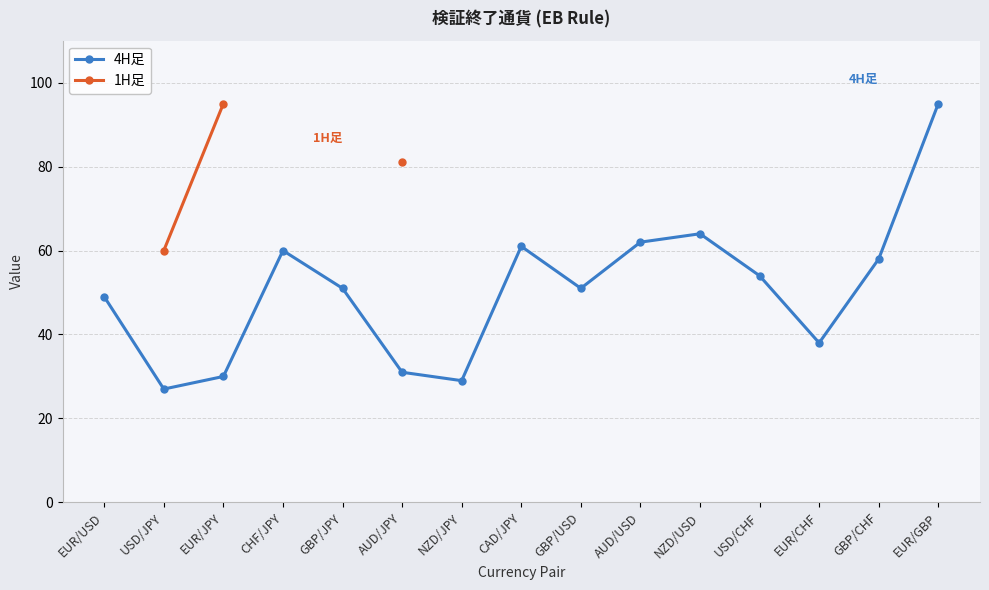

List the labels in order of 4H足 value, largest first.

EUR/GBP, NZD/USD, AUD/USD, CAD/JPY, CHF/JPY, GBP/CHF, USD/CHF, GBP/JPY, GBP/USD, EUR/USD, EUR/CHF, AUD/JPY, EUR/JPY, NZD/JPY, USD/JPY